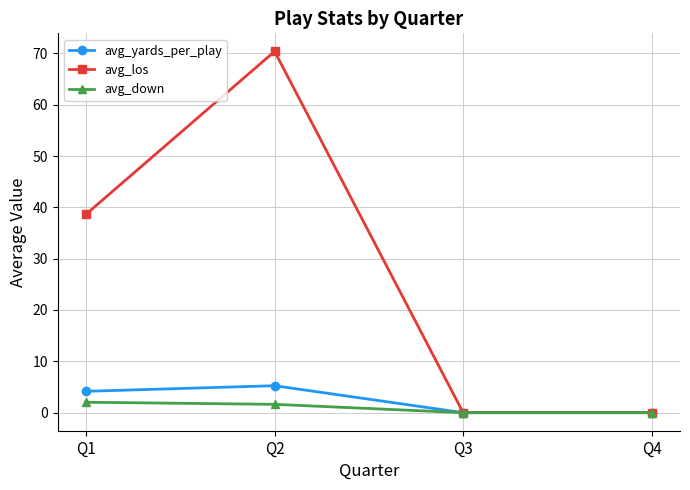

The value of avg_los at Q4 is -38.4. True or false?

False